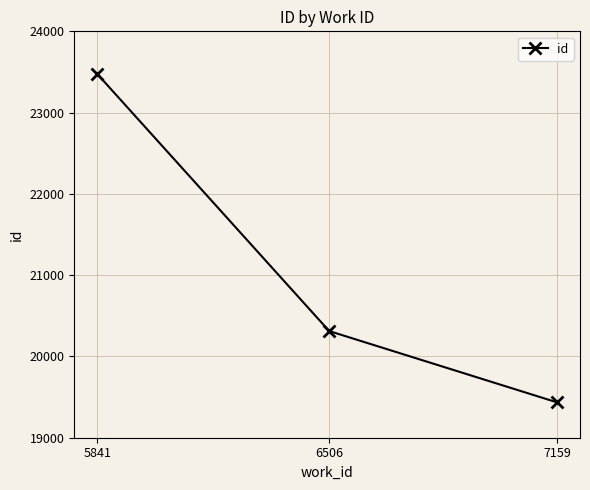

List the labels in order of value, smallest first.

7159, 6506, 5841